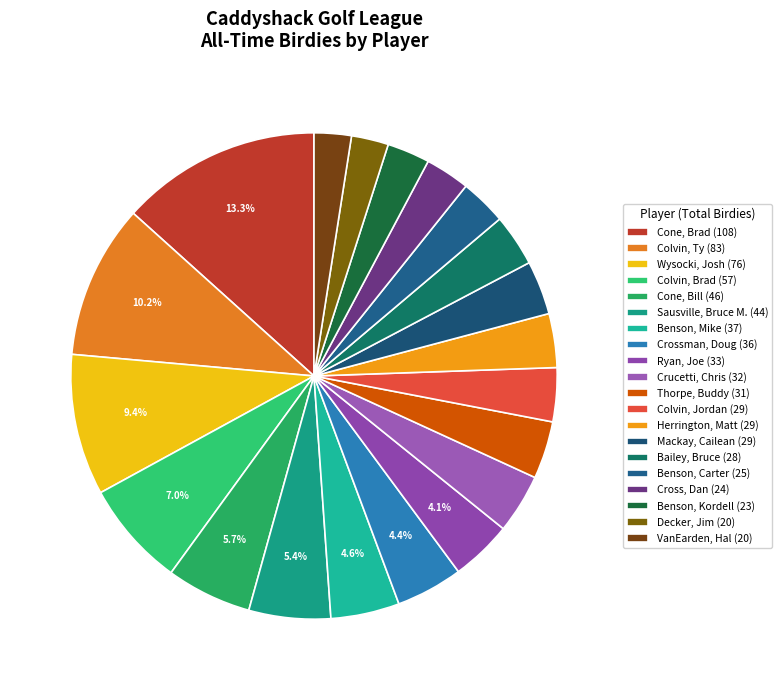

Combined, what portion of the pie is Crossman, Doug and Cone, Bill?

10.1%